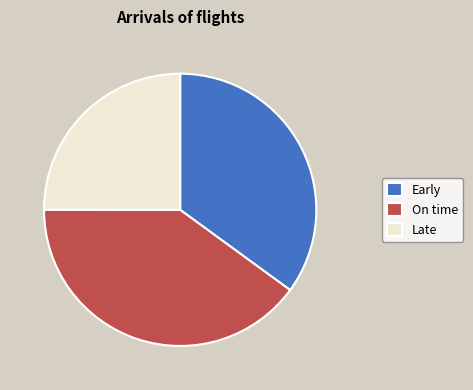

Is there any slice that represents more than half of the pie?

No